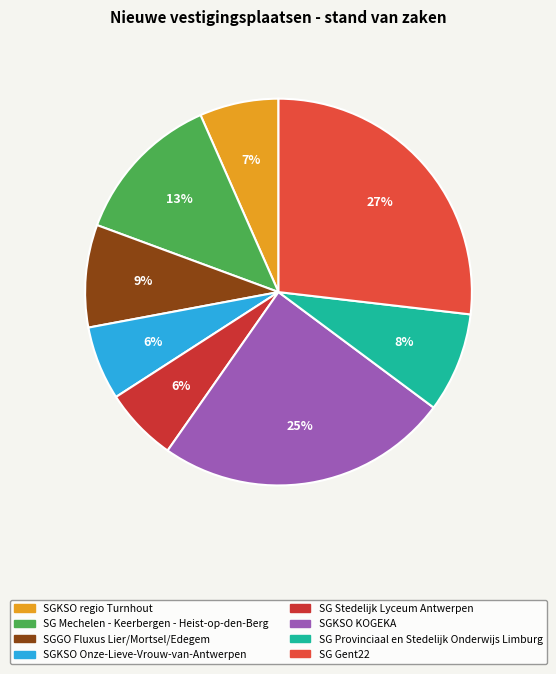

Does SG Mechelen - Keerbergen - Heist-op-den-Berg represent more than half of the total?

No